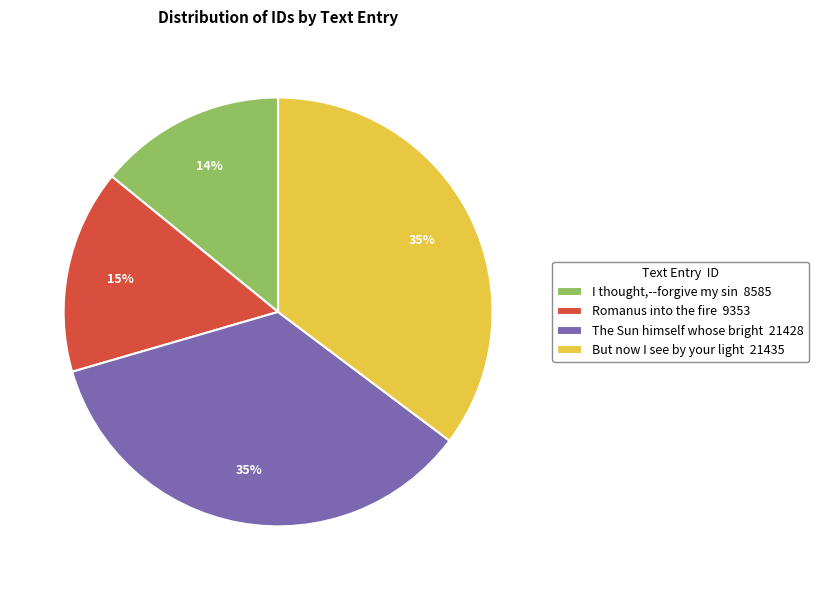

Which category has the smallest portion of the pie?

I thought,--forgive my sin 8585